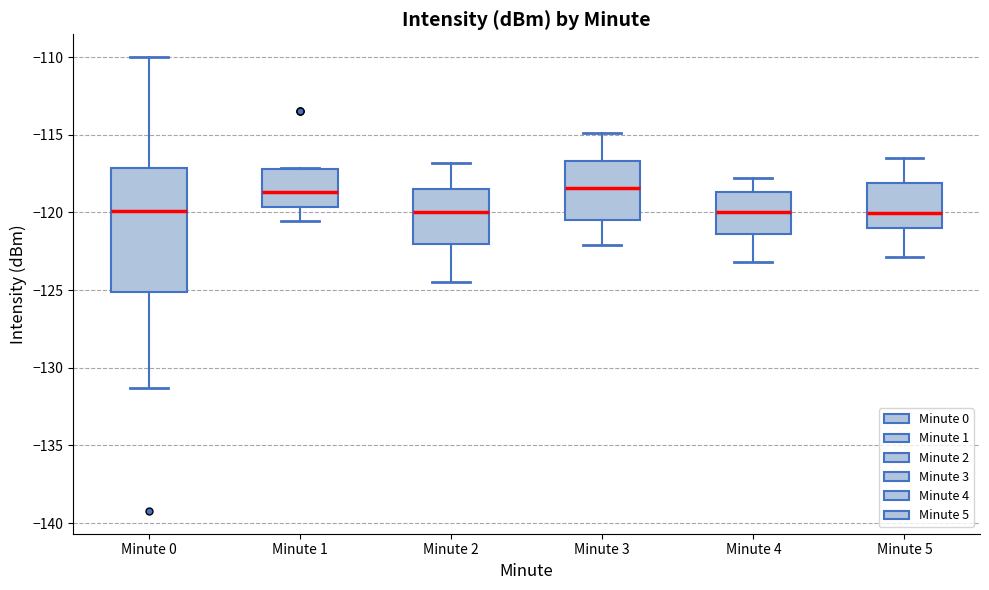

Reading left to right, read every box against the y-axis: the position of its median line, the range the box covers, and the ends of its whiskers. The values are not printed on the chart, so give them approximately, as read against the axis.

Minute 0: median -120.0, box -125.0 to -117.0, whiskers -131.5 to -110.0
Minute 1: median -118.5, box -119.5 to -117.0, whiskers -120.5 to -117.0
Minute 2: median -120.0, box -122.0 to -118.5, whiskers -124.5 to -117.0
Minute 3: median -118.5, box -120.5 to -116.5, whiskers -122.0 to -115.0
Minute 4: median -120.0, box -121.5 to -118.5, whiskers -123.0 to -118.0
Minute 5: median -120.0, box -121.0 to -118.0, whiskers -123.0 to -116.5